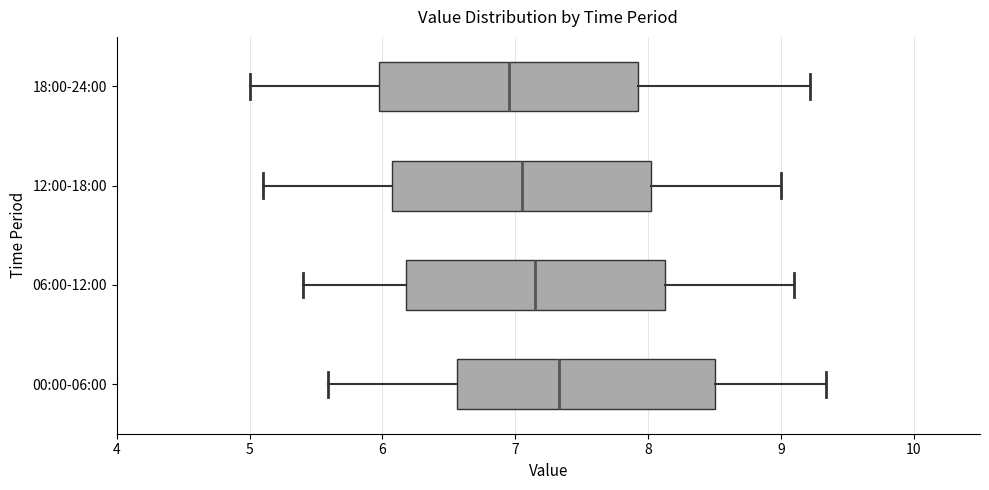

Reading bottom to top, read every box against the x-axis: the position of its median line, the range the box covers, and the ends of its whiskers. The values are not printed on the chart, so give them approximately, as read against the axis.

00:00-06:00: median 7.3, box 6.6 to 8.5, whiskers 5.6 to 9.3
06:00-12:00: median 7.2, box 6.2 to 8.1, whiskers 5.4 to 9.1
12:00-18:00: median 7.1, box 6.1 to 8.0, whiskers 5.1 to 9.0
18:00-24:00: median 7.0, box 6.0 to 7.9, whiskers 5.0 to 9.2